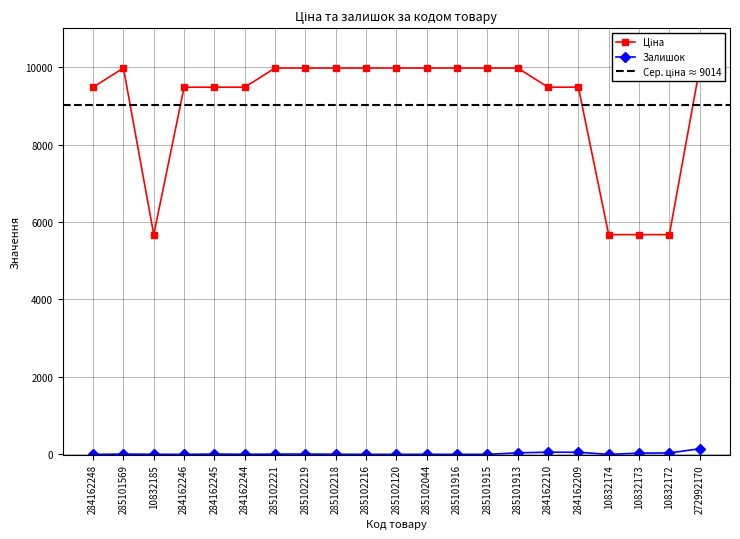

Count the number of data series in this chart.

2